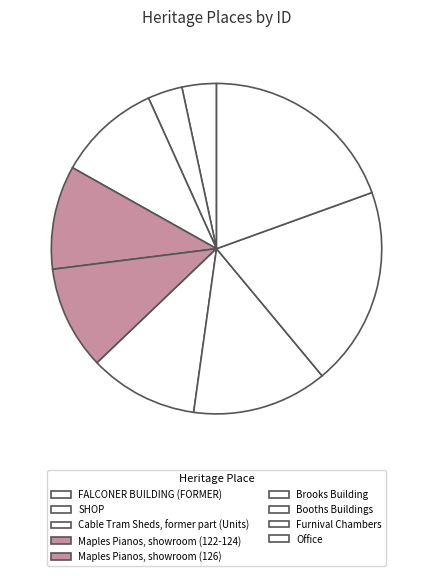

To the nearest percent, what is the difference between the largest and smallest slice percentages?

16%